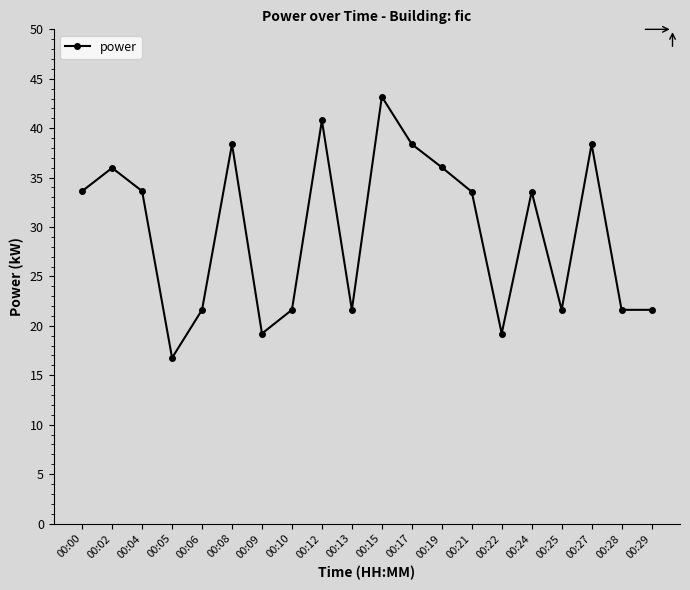

Reading left to right, extract all data points from this chart.

33.6	36.0	33.6	16.8	21.6	38.4	19.2	21.6	40.8	21.6	43.2	38.4	36.0	33.6	19.2	33.6	21.6	38.4	21.6	21.6